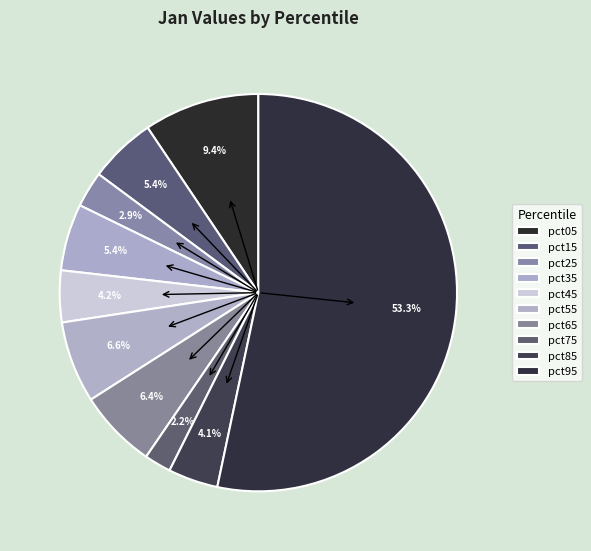

Rank the categories by value from highest to lowest.

pct95, pct05, pct55, pct65, pct35, pct15, pct45, pct85, pct25, pct75